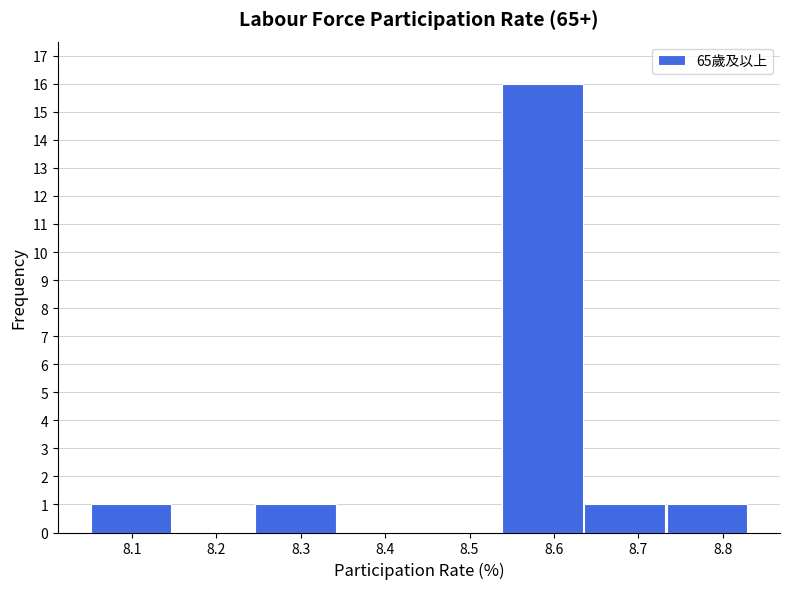

Reading left to right, transcribe this chart: for each bar, give the range it covers on the x-axis and its height. Neither the bar edges nor the heights are printed on the chart, so give them approximately, as read against the axes.

8.05 to 8.15: 1
8.15 to 8.25: 0
8.25 to 8.34: 1
8.34 to 8.44: 0
8.44 to 8.54: 0
8.54 to 8.64: 16
8.64 to 8.73: 1
8.73 to 8.83: 1